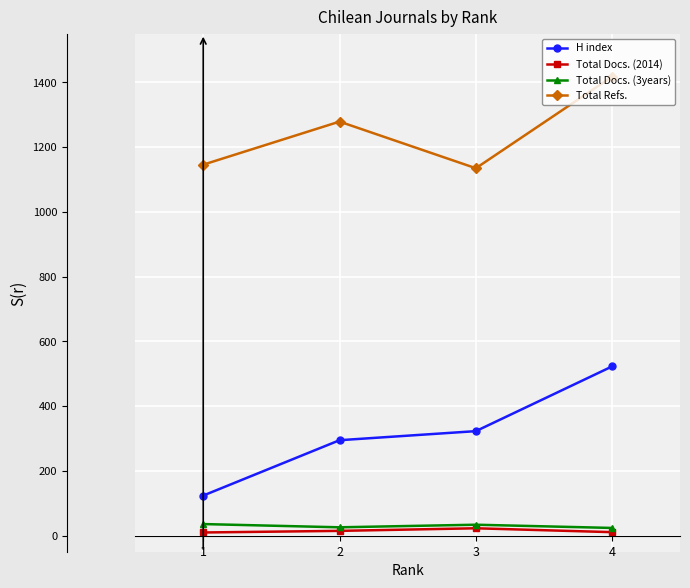

How many interior local peaks does the Total Refs. series have?

1